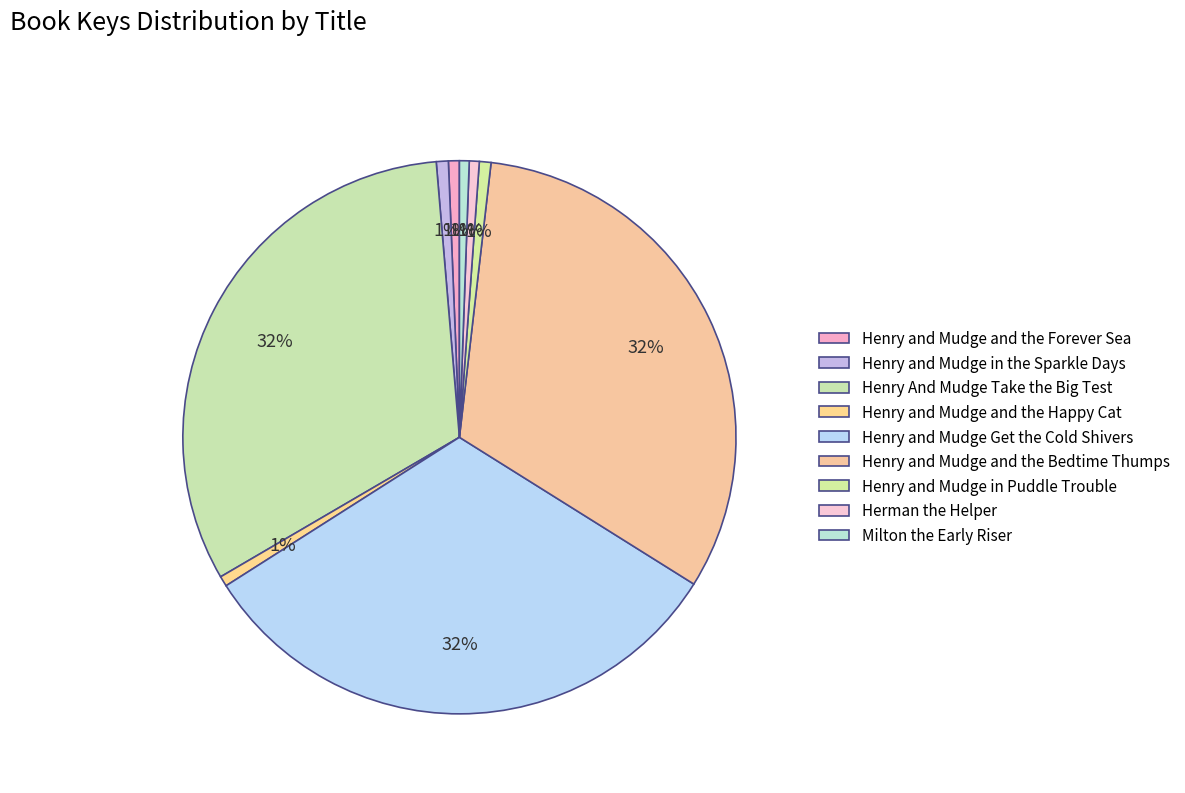

How many segments does this pie chart have?

9